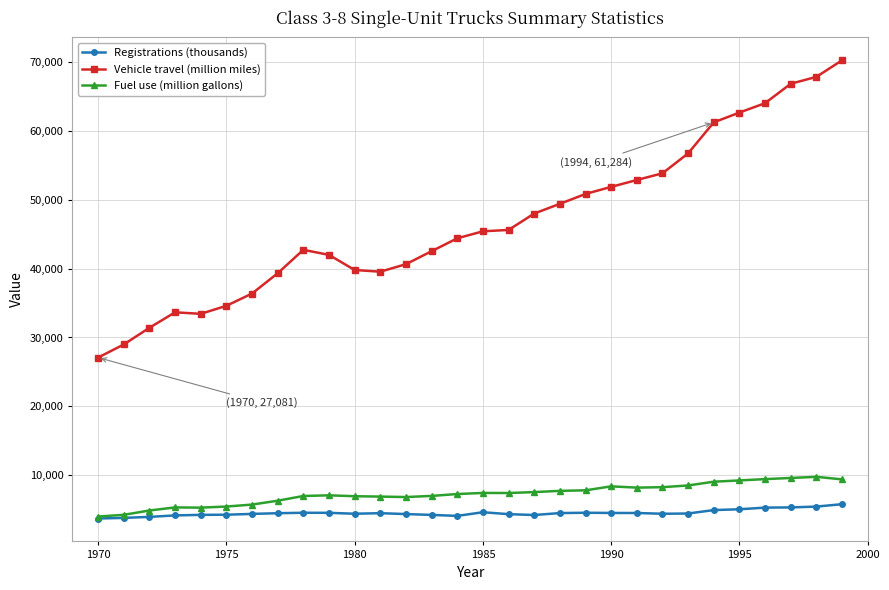

What is the minimum value for Fuel use (million gallons)?

3968